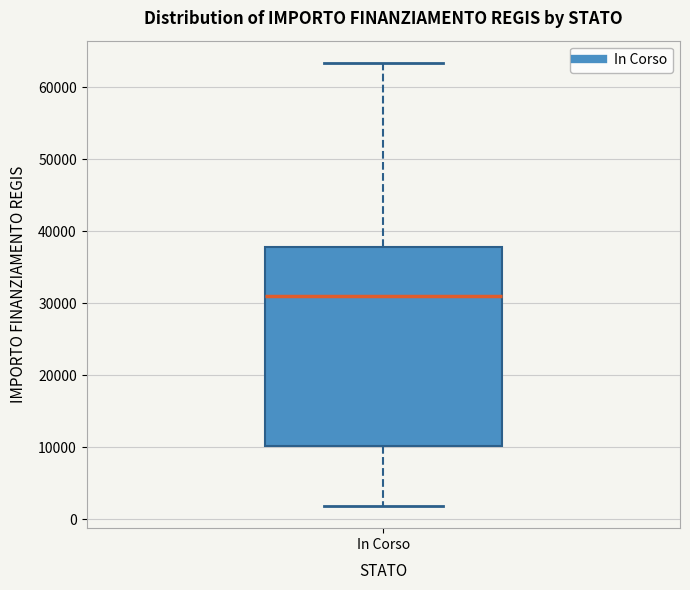

Transcribe this box plot: give where the median line is, the range the box spans, and where the two whiskers end, as read against the y-axis. The values are not printed on the chart, so give them approximately, as read against the axis.

median 31000, box 10000 to 38000, whiskers 2000 to 63000